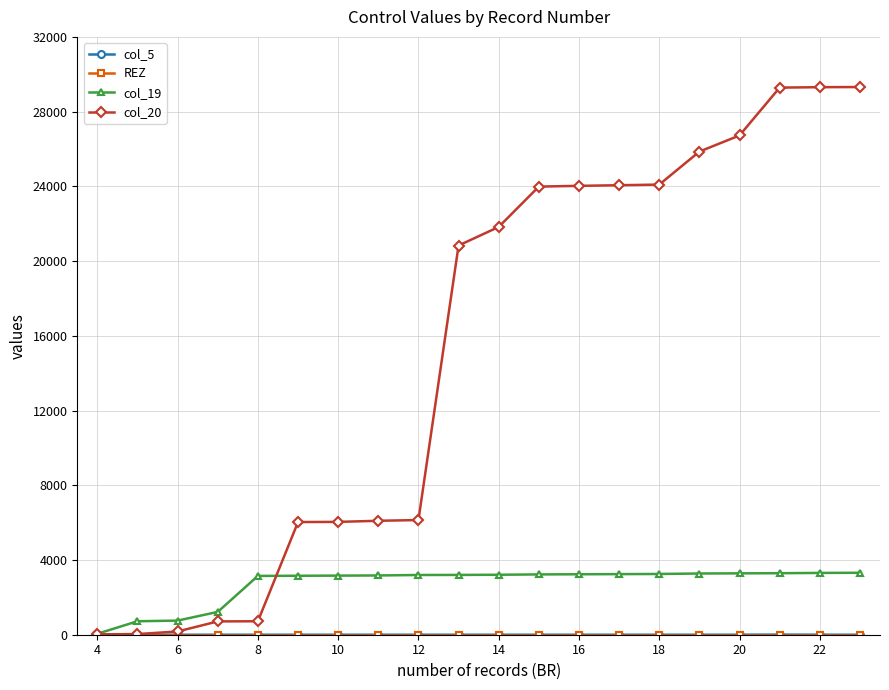

What is the maximum value for col_19?

3316